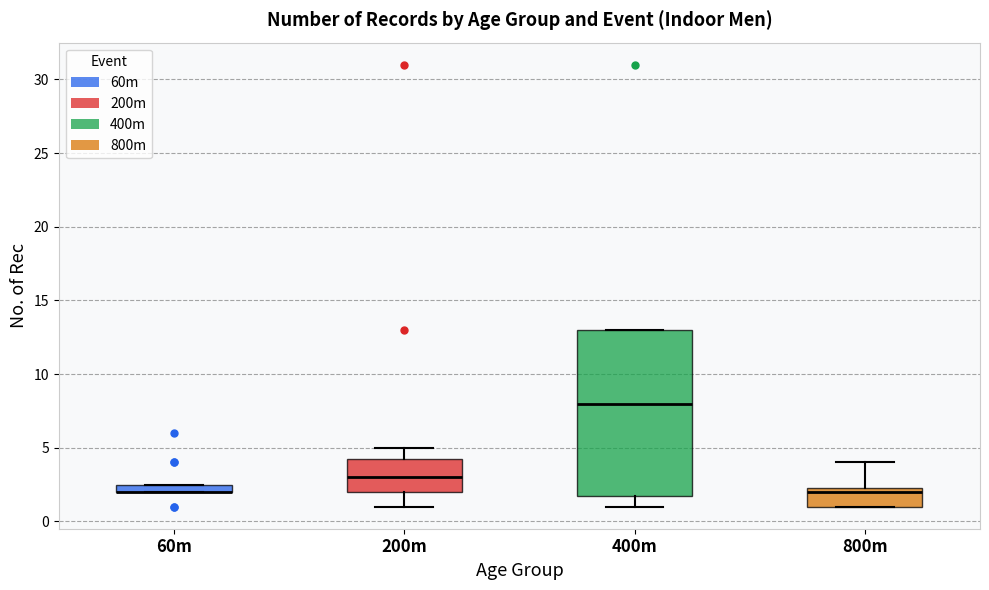

Which box is the tallest, from its lower edge to its upper edge?

400m